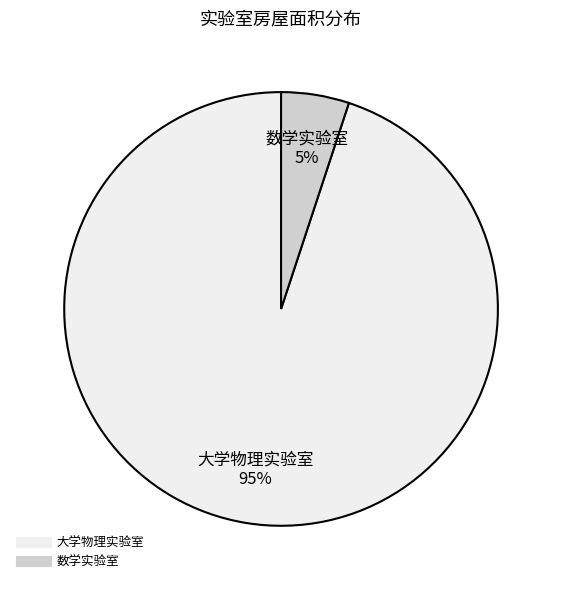

To the nearest percent, what is the average slice percentage?

50%